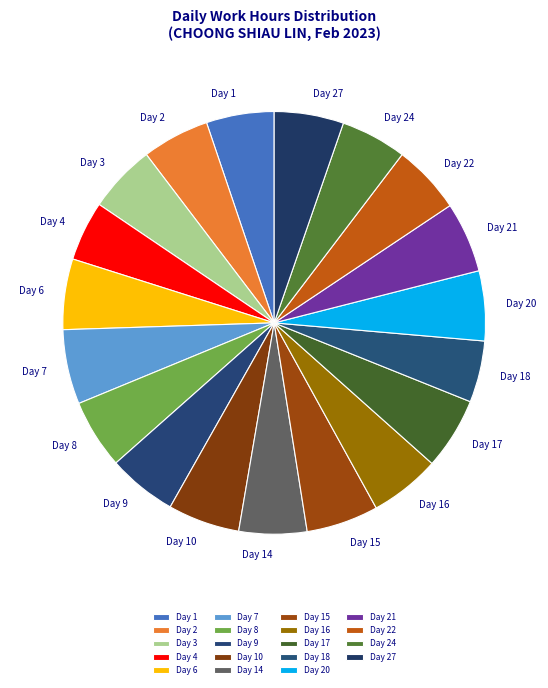

Does Day 1 represent more than half of the total?

No